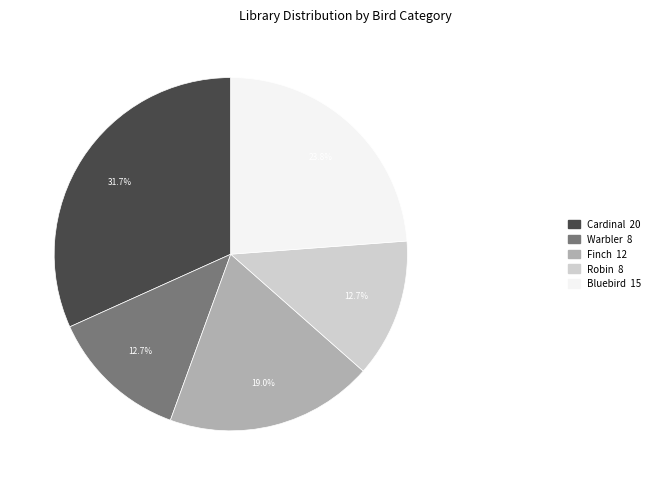

Is it true that Finch is 4% of the pie?

False